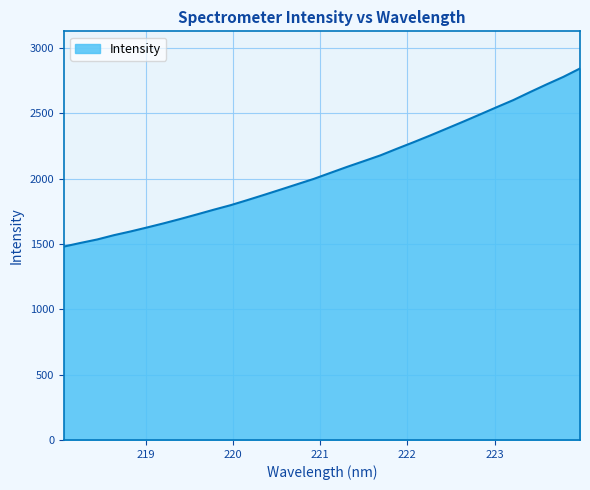

What is the difference between the maximum and minimum values?

1362.7